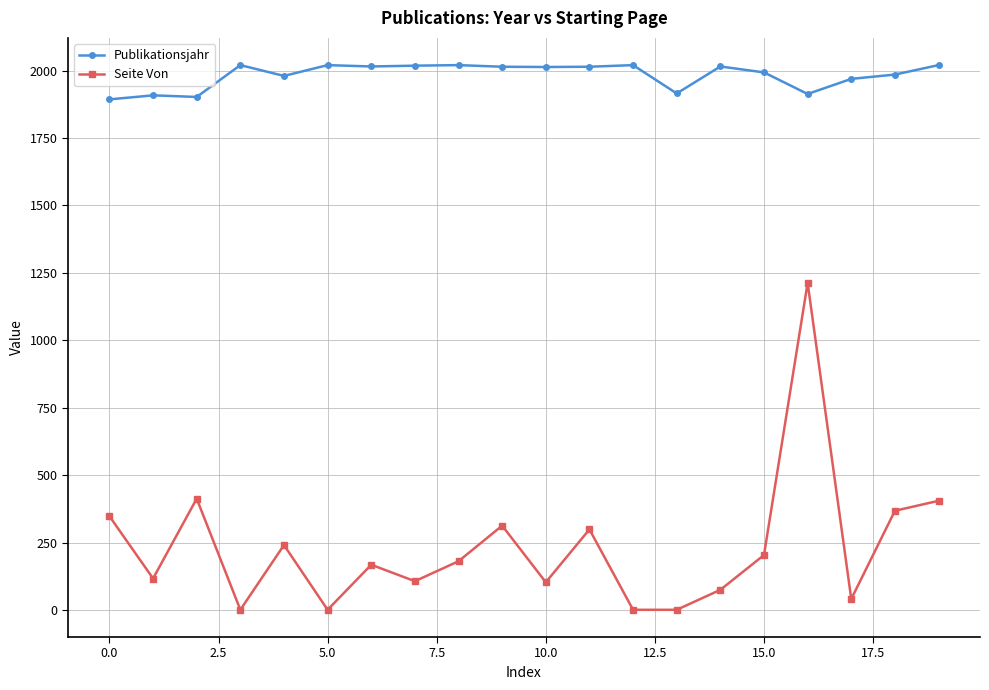

True or false: Publikationsjahr and Seite Von cross at least once.

False